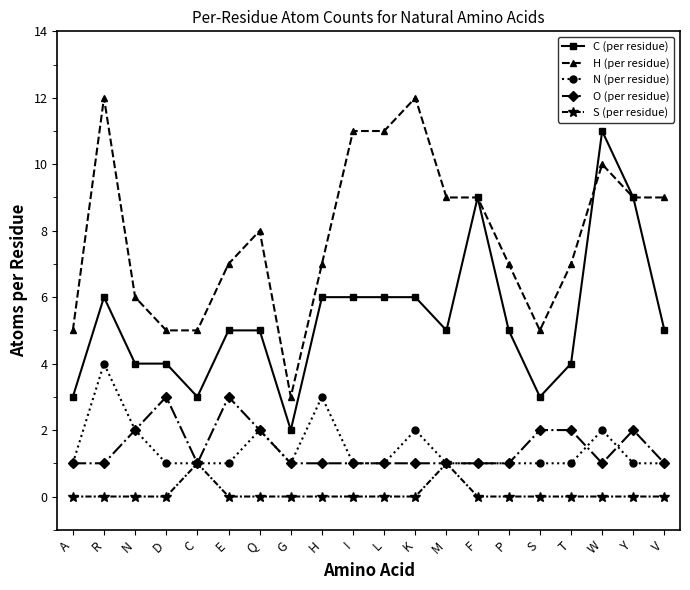

Which series has the largest total across all categories?

H (per residue)